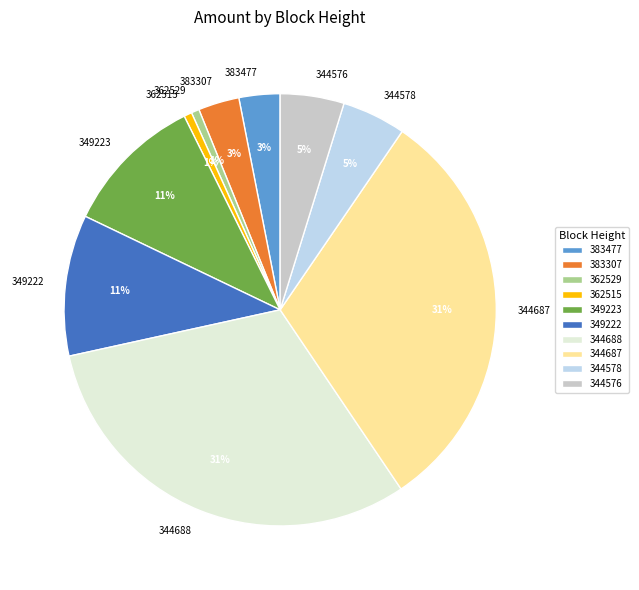

True or false: 344688 accounts for 16% of the total.

False